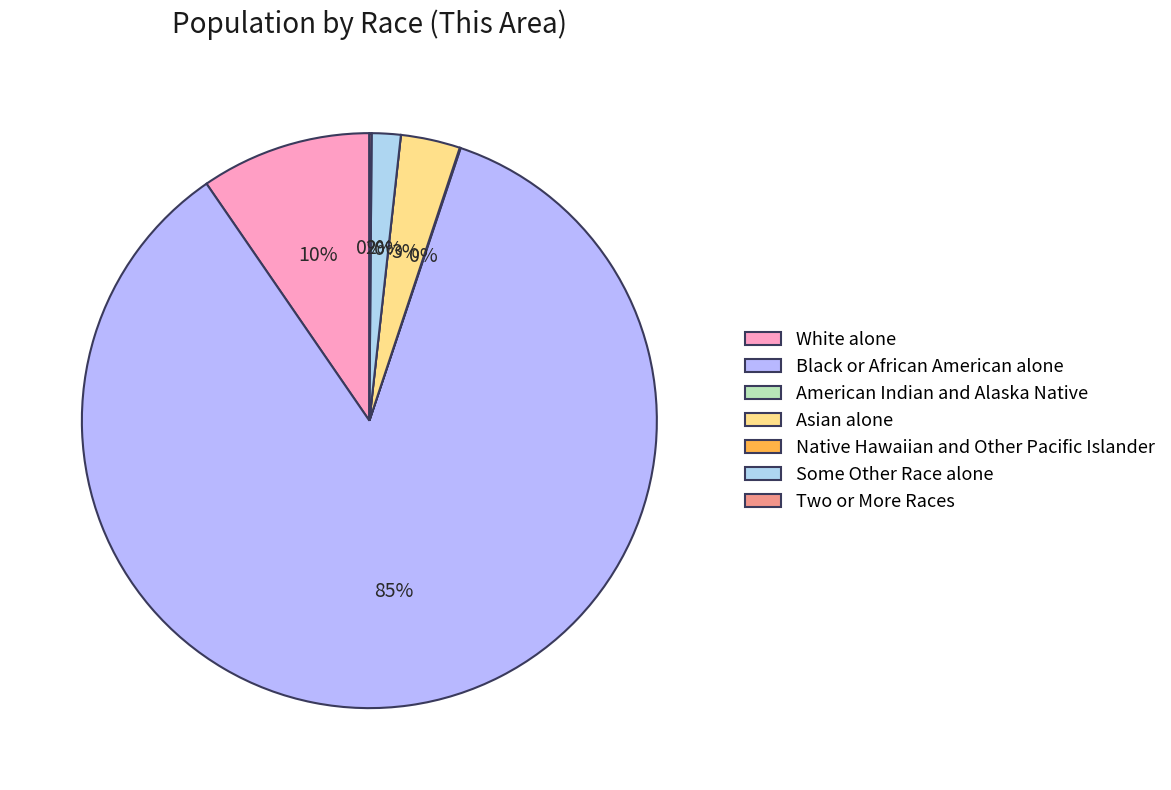

Is it true that Some Other Race alone is 2% of the pie?

True